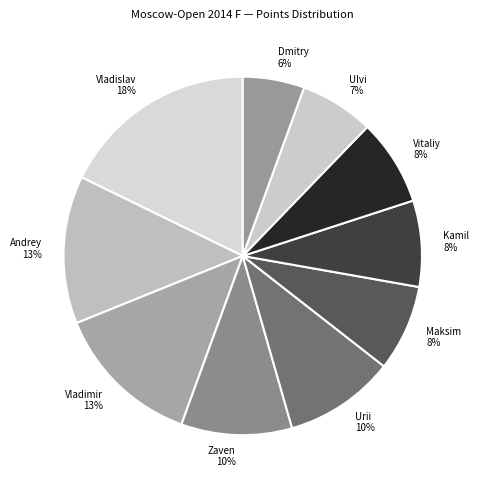

What is the largest slice in the pie chart?

Vladislav 18%